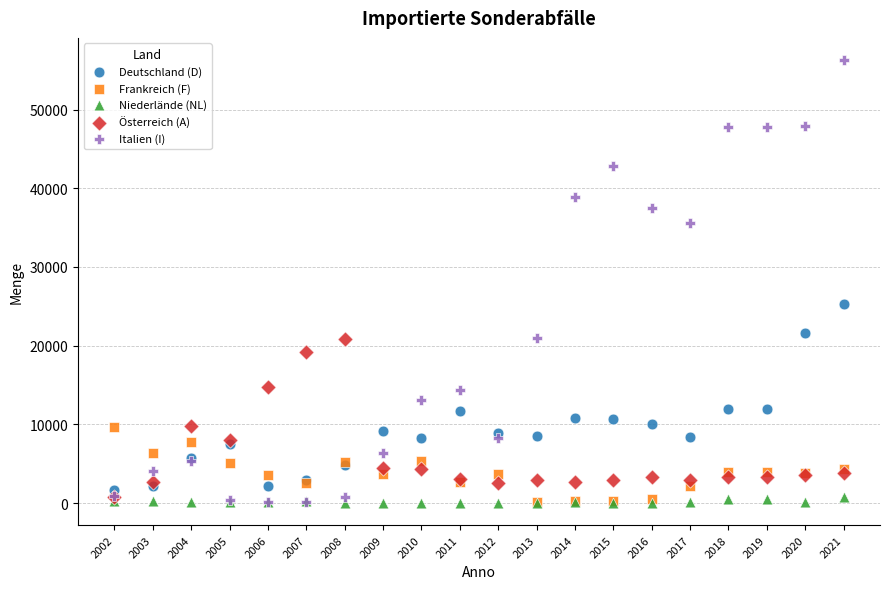

Which series reaches the maximum Y coordinate?

Italien (I)